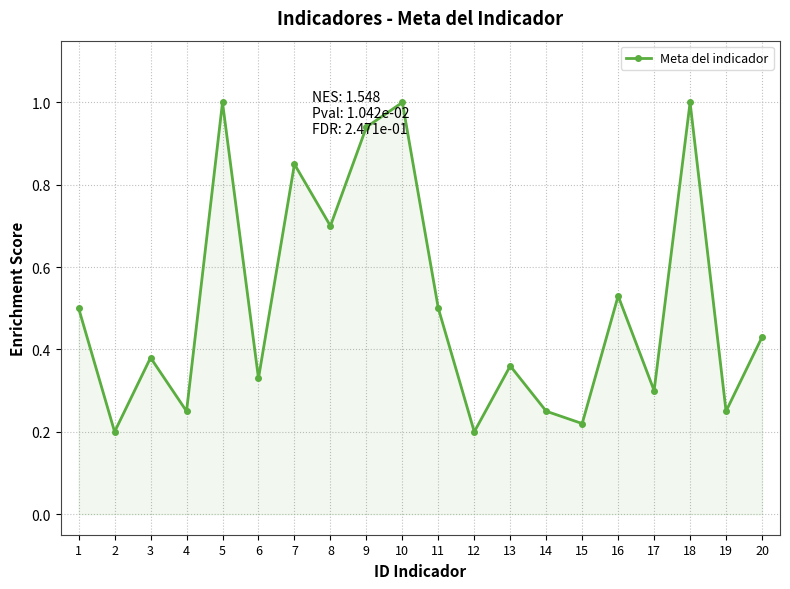

List the labels in order of value, smallest first.

2, 12, 15, 4, 14, 19, 17, 6, 13, 3, 20, 1, 11, 16, 8, 7, 9, 5, 10, 18